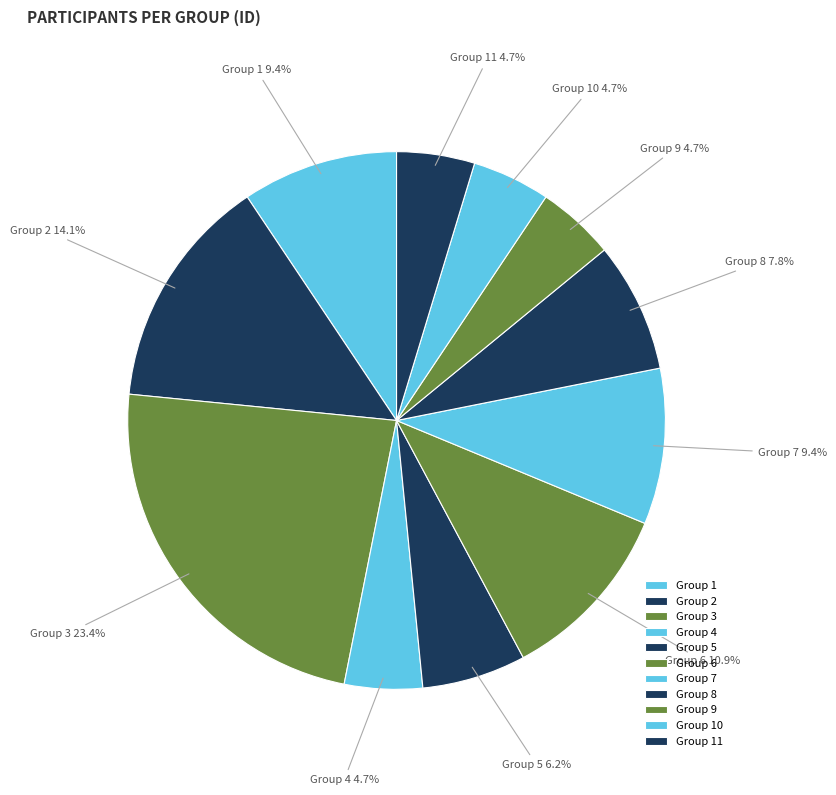

How many segments does this pie chart have?

11